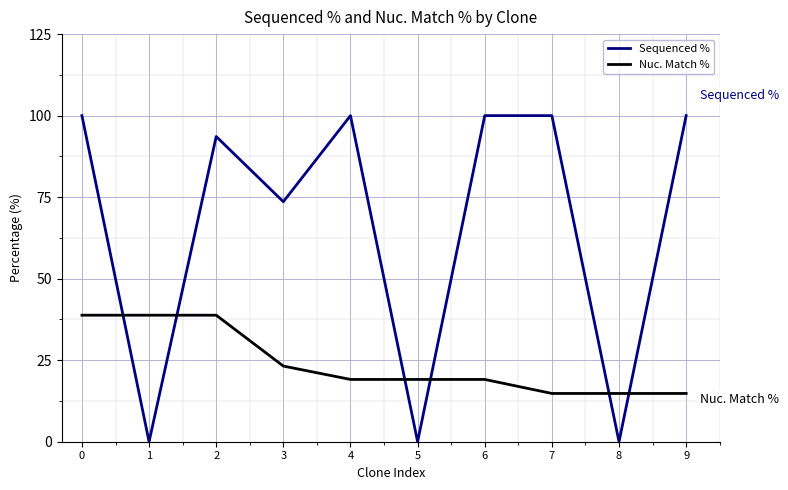

Where is the first local maximum for Sequenced %?

2